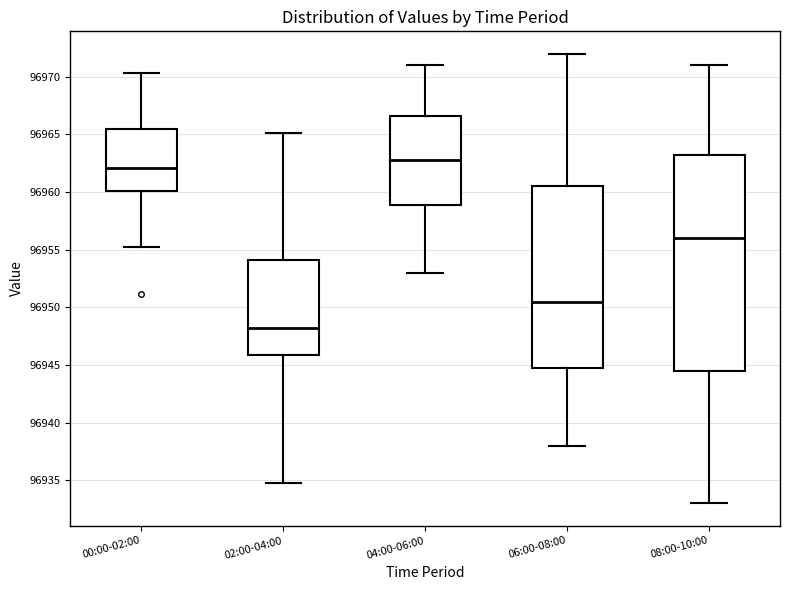

Reading left to right, transcribe this box plot: for each box, give where its median line is, the range the box spans, and where its two whiskers end, as read against the y-axis. The values are not printed on the chart, so give them approximately, as read against the axis.

00:00-02:00: median 96962.0, box 96960.0 to 96965.5, whiskers 96955.0 to 96970.5
02:00-04:00: median 96948.0, box 96946.0 to 96954.0, whiskers 96934.5 to 96965.0
04:00-06:00: median 96963.0, box 96959.0 to 96966.5, whiskers 96953.0 to 96971.0
06:00-08:00: median 96950.5, box 96945.0 to 96960.5, whiskers 96938.0 to 96972.0
08:00-10:00: median 96956.0, box 96944.5 to 96963.5, whiskers 96933.0 to 96971.0